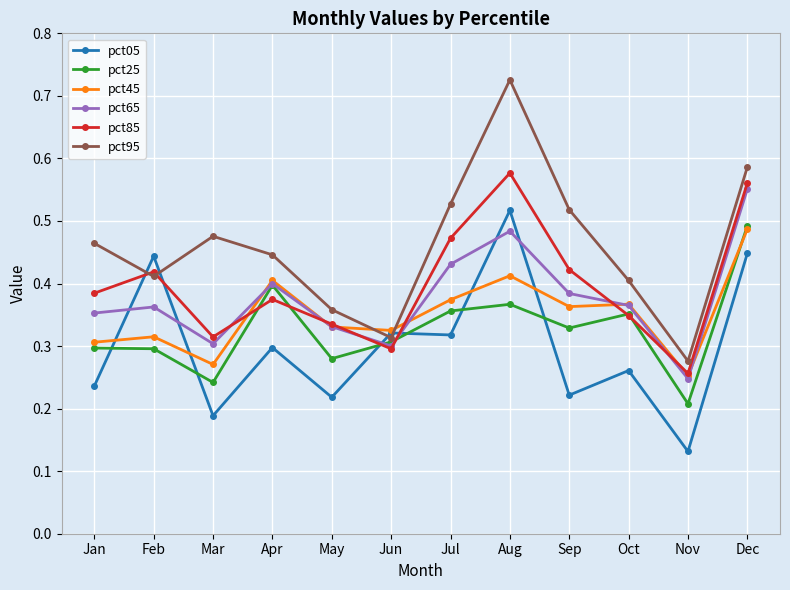

Which category has the lowest value across all series?

Nov